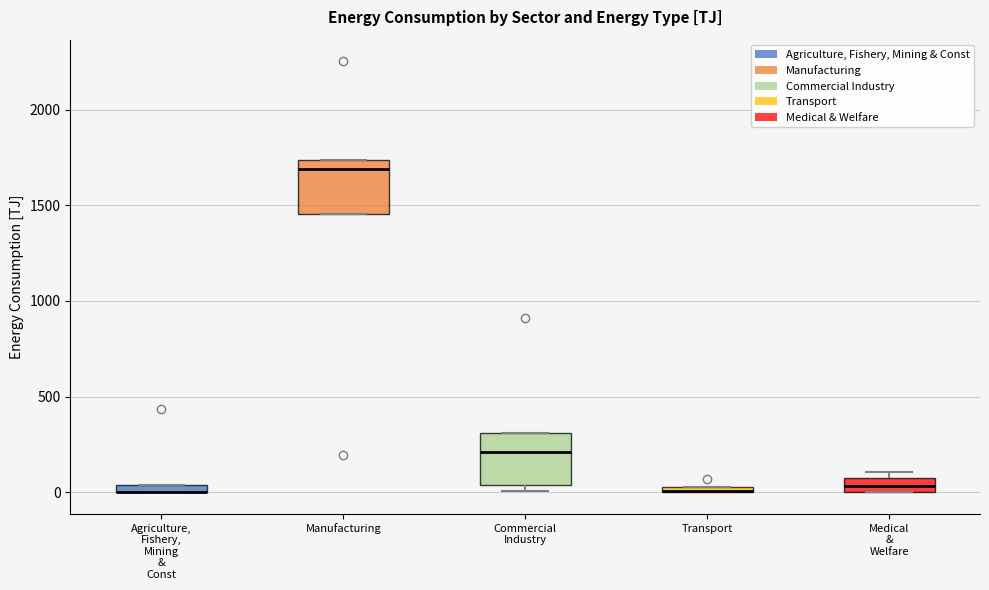

Where is the upper edge of the box for Commercial Industry on the y-axis? The values are not printed on the chart, so give them approximately, as read against the axis.

300